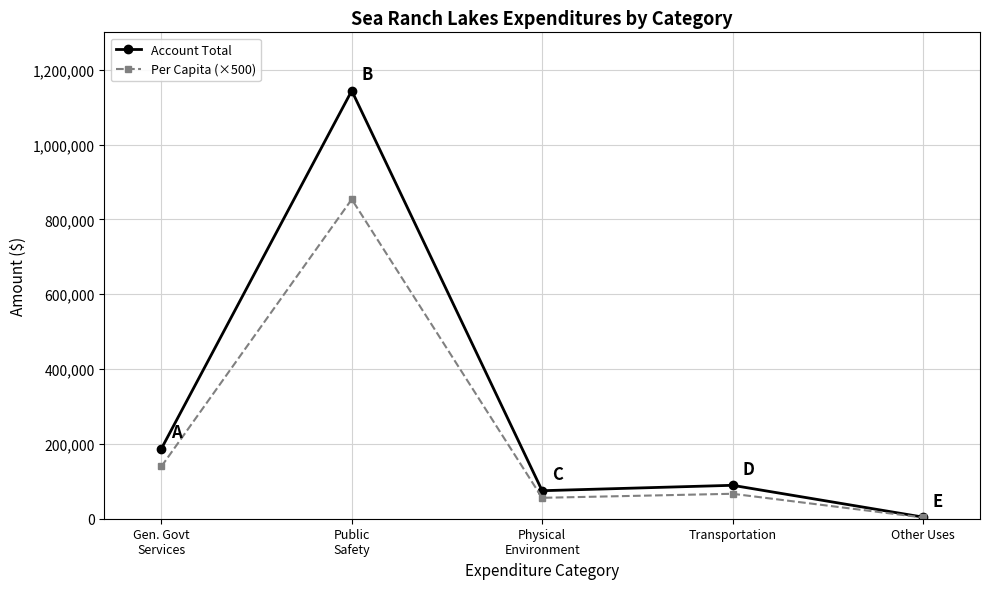

Where is the first local minimum for Per Capita (×500)?

Physical
Environment